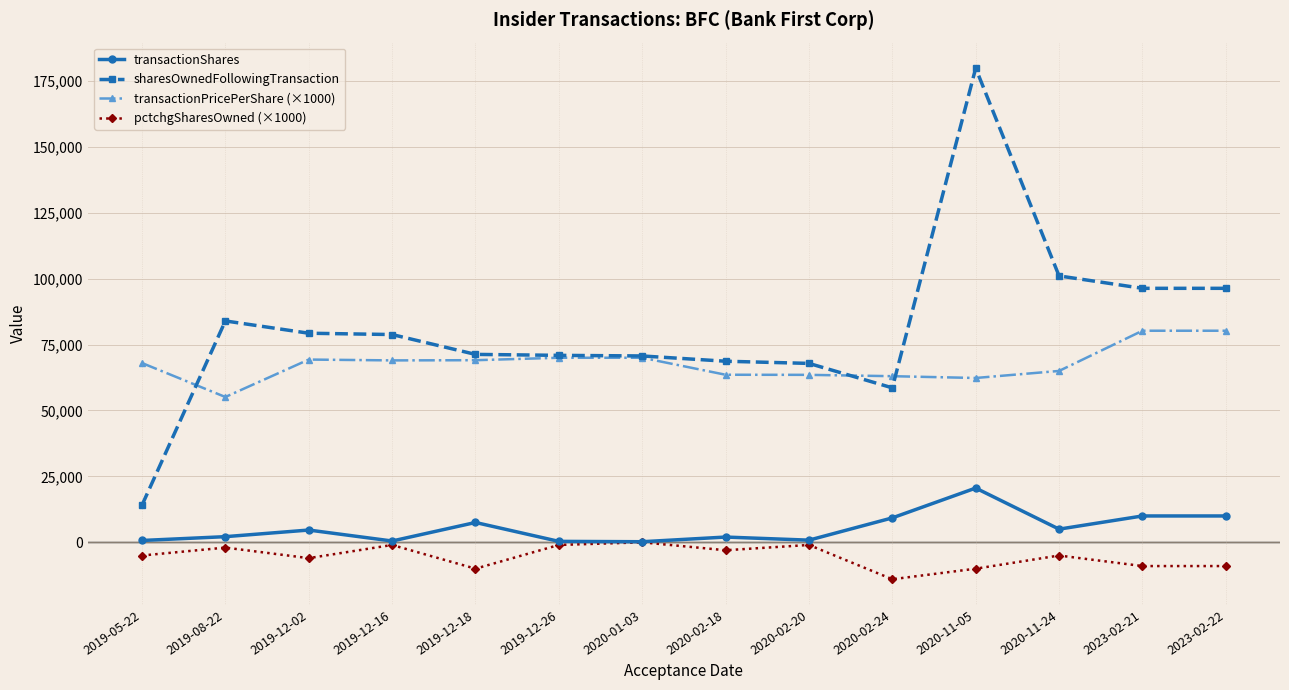

What value does the transactionShares series have at 2023-02-21?

10000.0